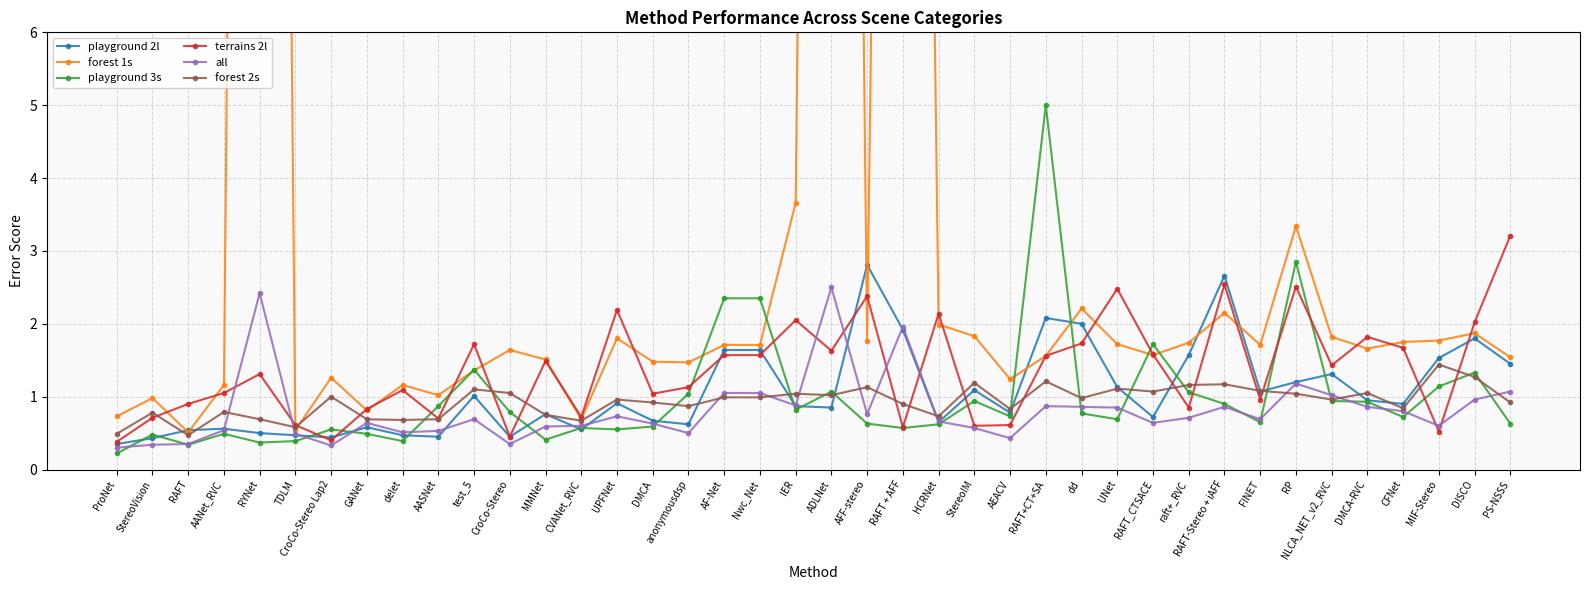

What is the label of the 17th point from the left?

anonymousdsp